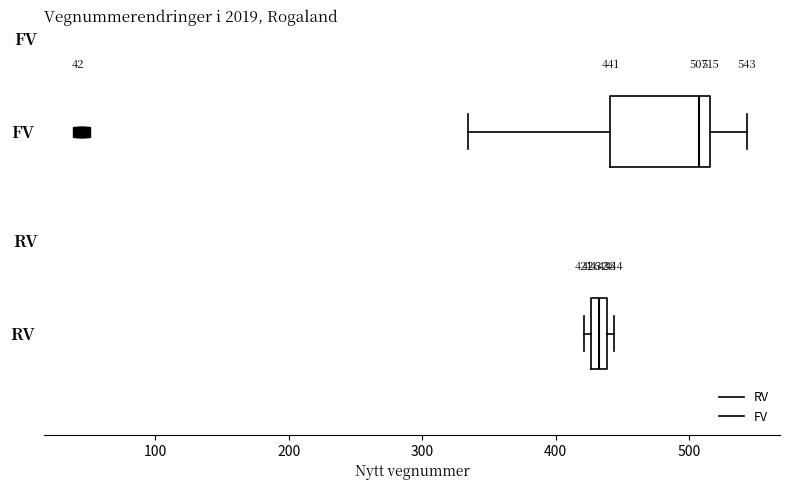

Which box is the widest, from its left edge to its right edge?

FV